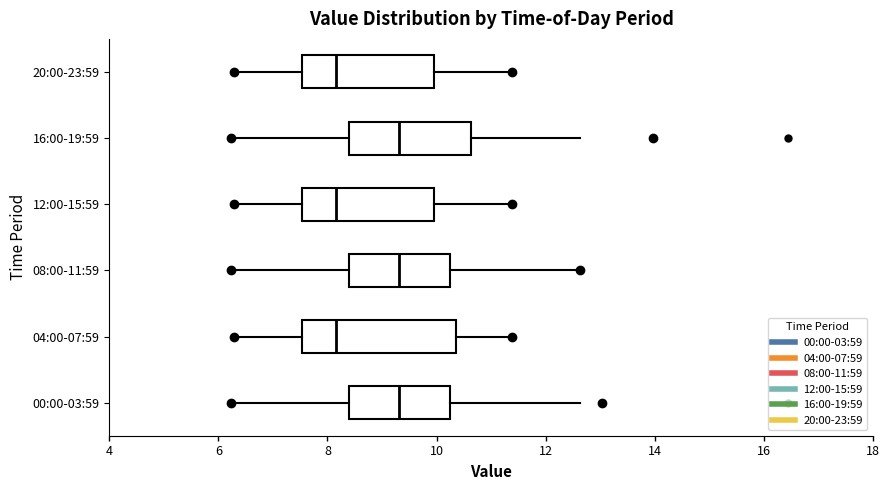

Which box is the widest, from its left edge to its right edge?

04:00-07:59